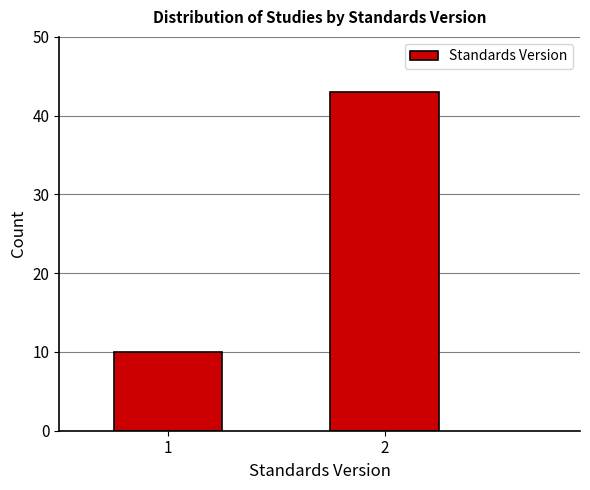

Reading left to right, list all the values displayed in this chart.

10	43